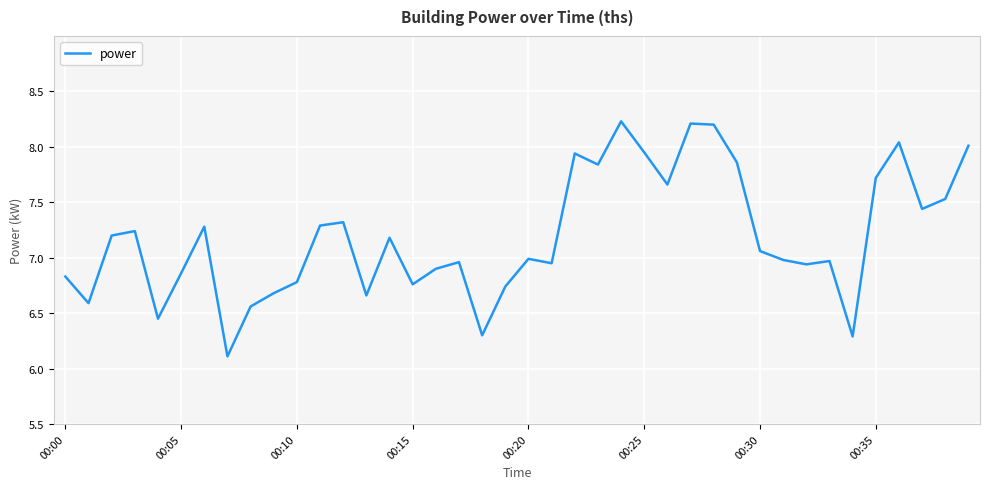

What is the difference between the maximum and minimum values?

2.1